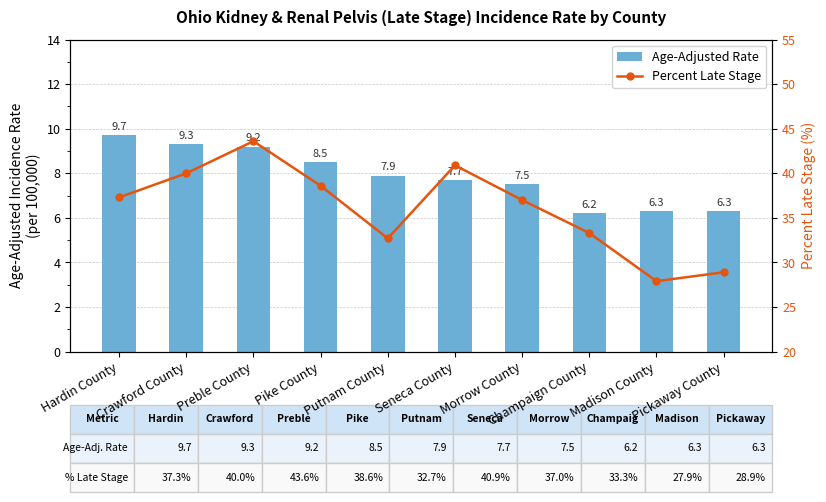

What are all the series names shown in the legend?

Age-Adjusted Rate, Percent Late Stage